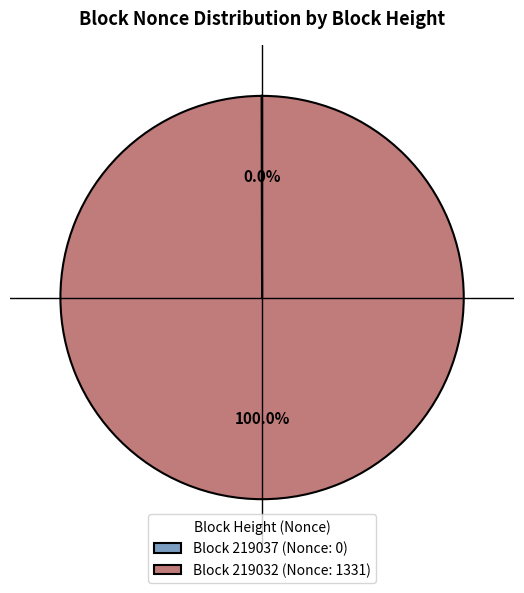

Which category accounts for the majority?

Block 219032 (Nonce: 1331)